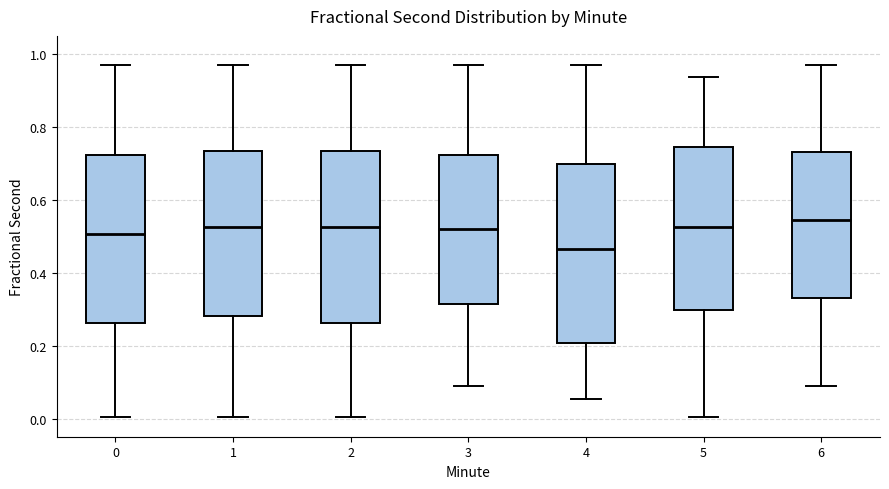

Which box has the lowest median line?

4